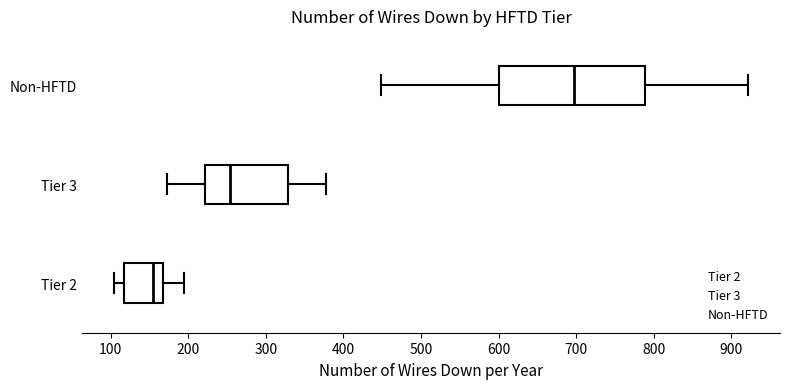

Where does the left whisker of the box for Non-HFTD end on the x-axis? The values are not printed on the chart, so give them approximately, as read against the axis.

450